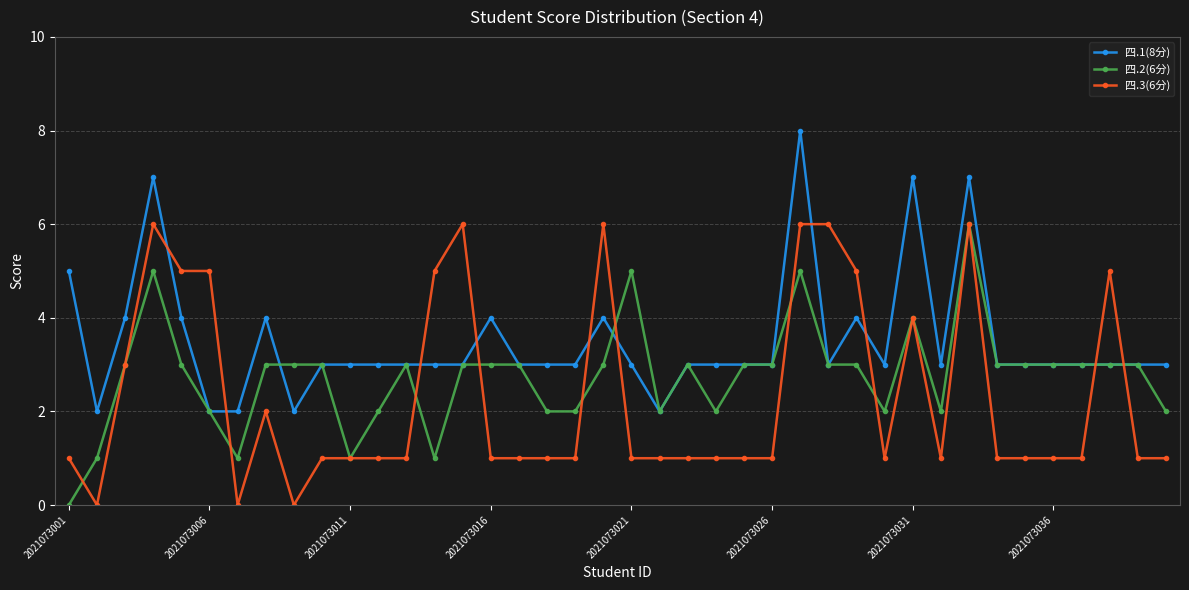

Which series has the largest total across all categories?

四.1(8分)